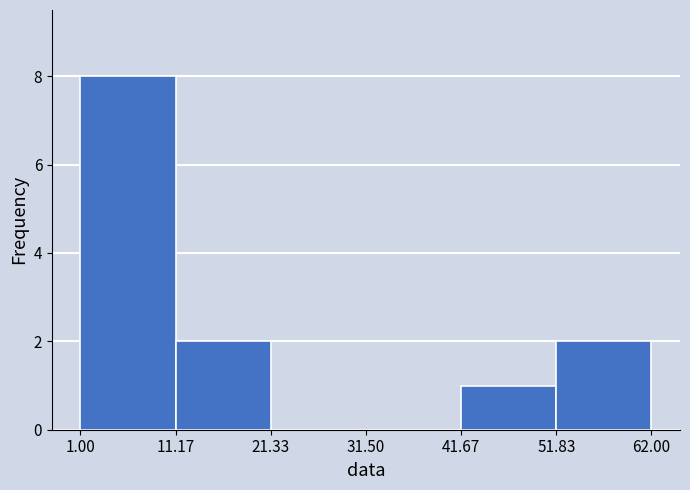

What is the height of the bar covering 41.67 to 51.83 on the x-axis? The values are not printed on the chart, so give them approximately, as read against the axis.

1